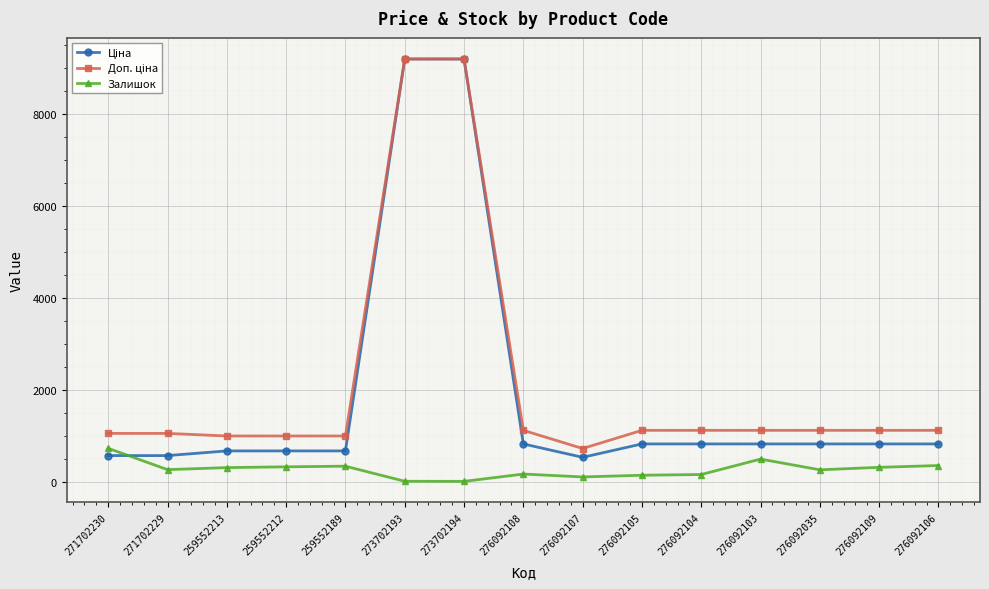

How many lines are shown in the chart?

3